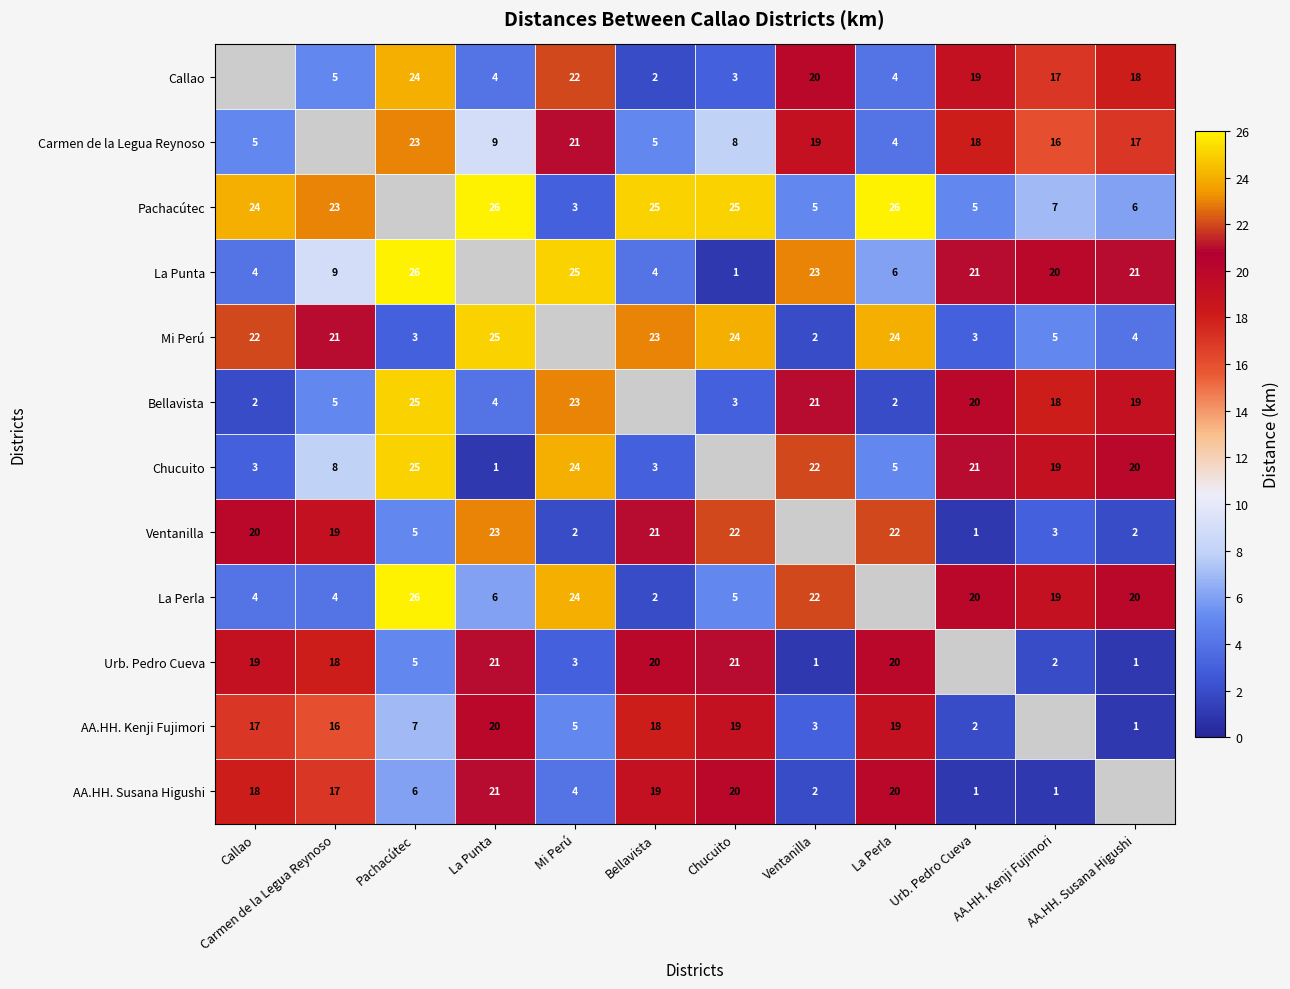

What is the spread (max minus min) of values at La Punta?

25.0